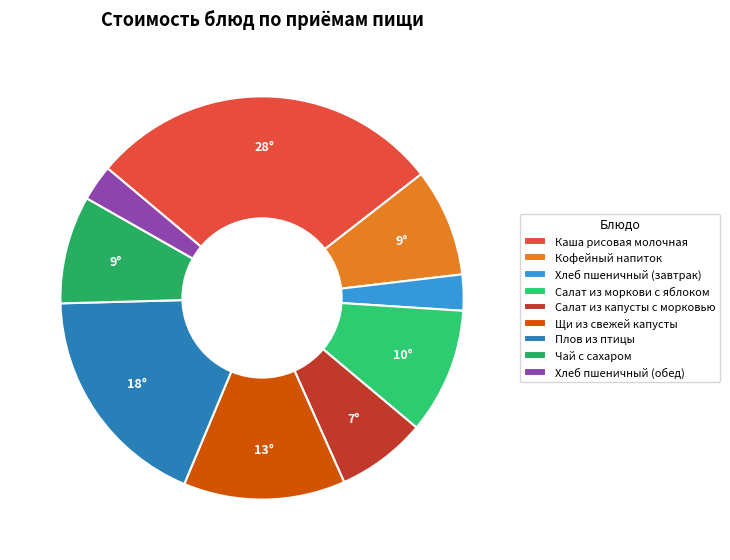

How many segments does this pie chart have?

9